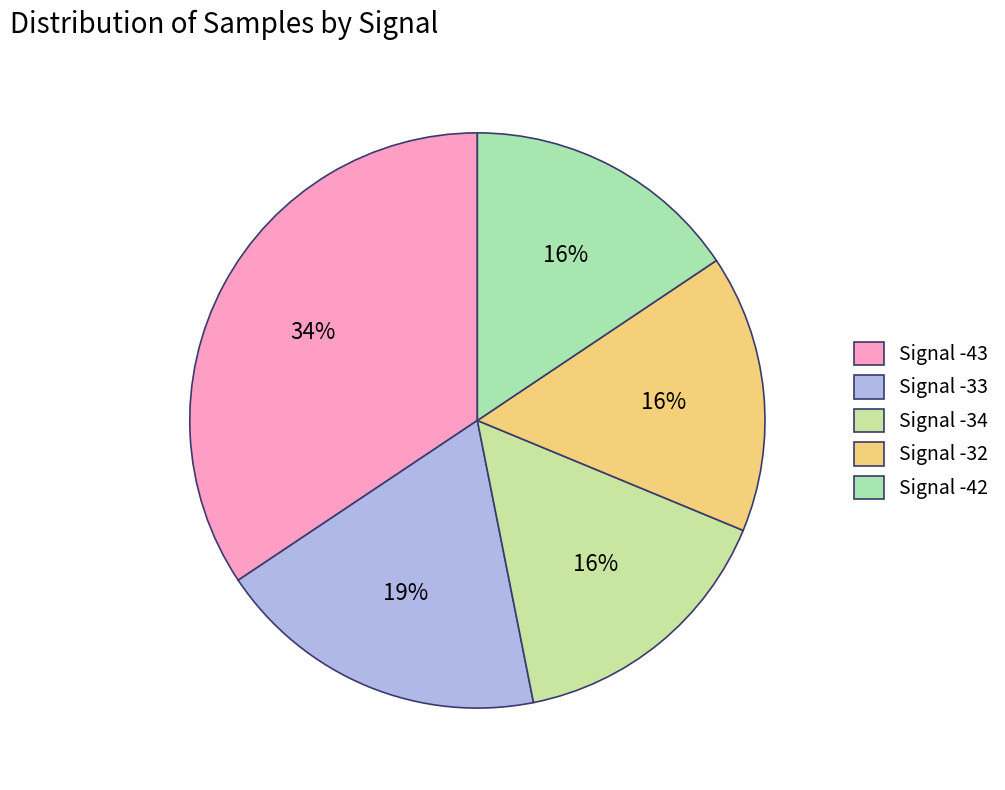

How many segments does this pie chart have?

5